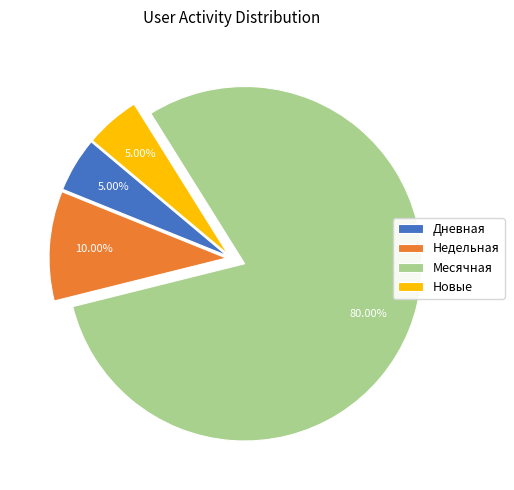

Count the number of slices in the pie.

4